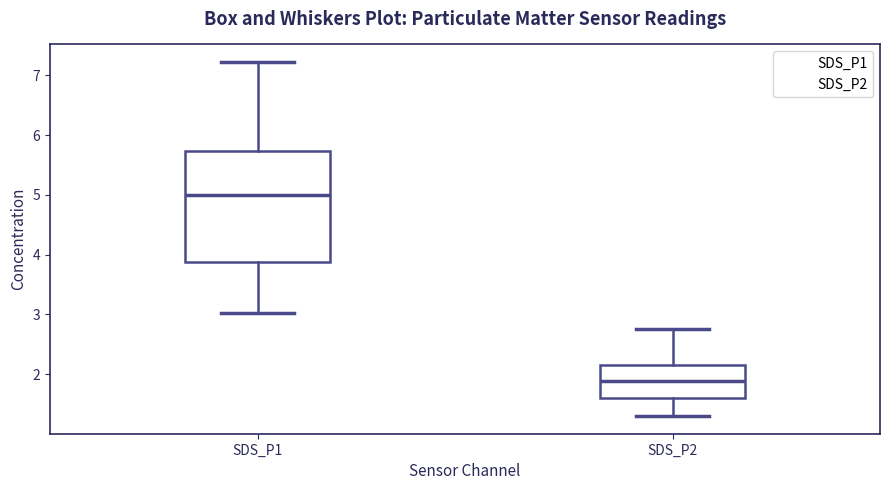

Reading left to right, read every box against the y-axis: the position of its median line, the range the box covers, and the ends of its whiskers. The values are not printed on the chart, so give them approximately, as read against the axis.

SDS_P1: median 5.0, box 3.9 to 5.7, whiskers 3.0 to 7.2
SDS_P2: median 1.9, box 1.6 to 2.2, whiskers 1.3 to 2.8